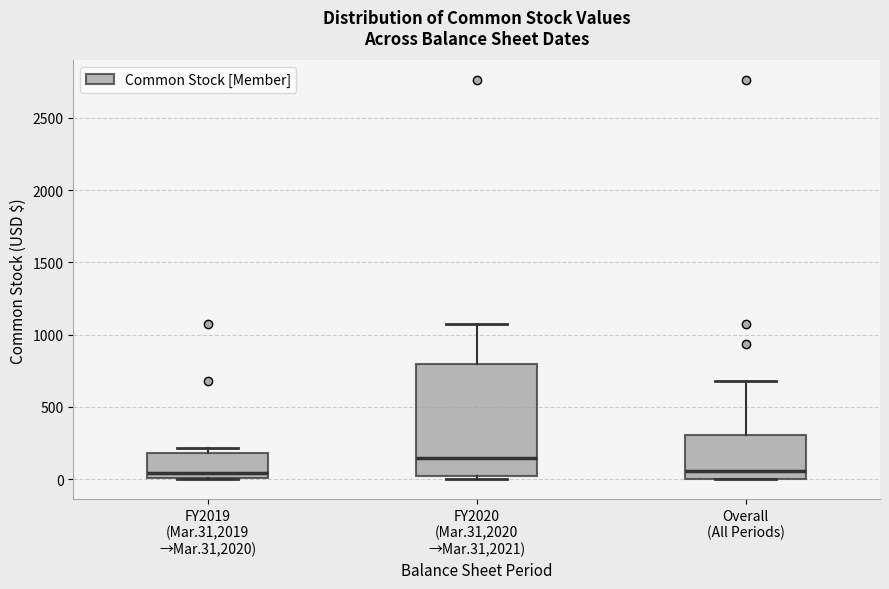

Which box is the tallest, from its lower edge to its upper edge?

FY2020 (Mar.31,2020 →Mar.31,2021)